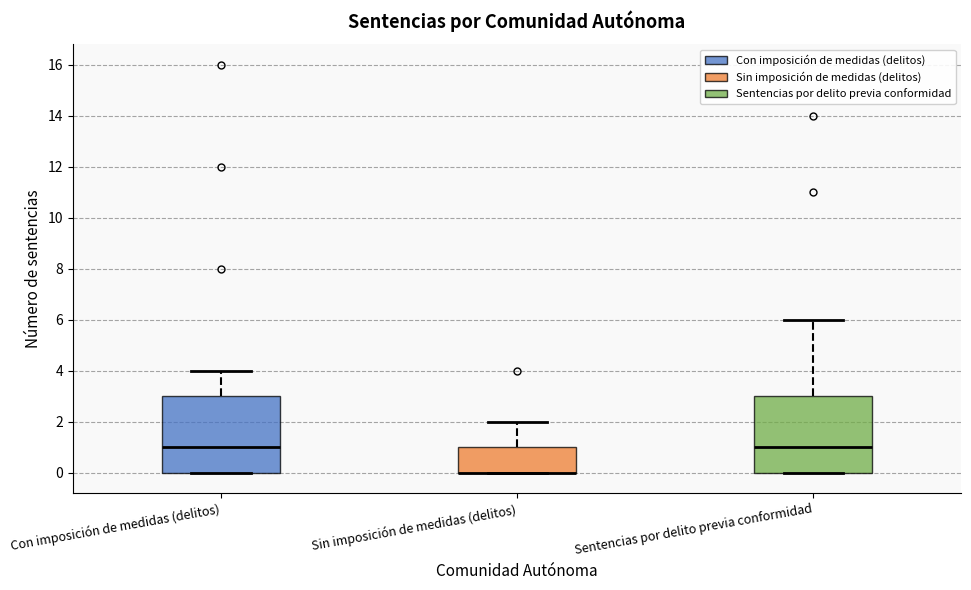

Reading left to right, transcribe this box plot: for each box, give where its median line is, the range the box spans, and where its two whiskers end, as read against the y-axis. The values are not printed on the chart, so give them approximately, as read against the axis.

Con imposición de medidas (delitos): median 1, box 0 to 3, whiskers 0 to 4
Sin imposición de medidas (delitos): median 0 (drawn on the box's lower edge), box 0 to 1, whiskers 0 to 2
Sentencias por delito previa conformidad: median 1, box 0 to 3, whiskers 0 to 6